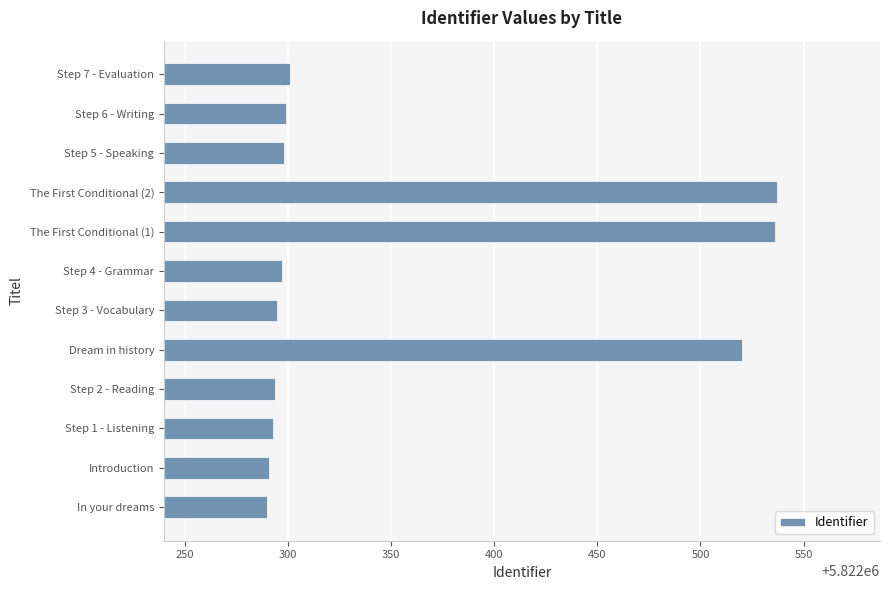

Where is the data nearest to the value 5822413?

Dream in history